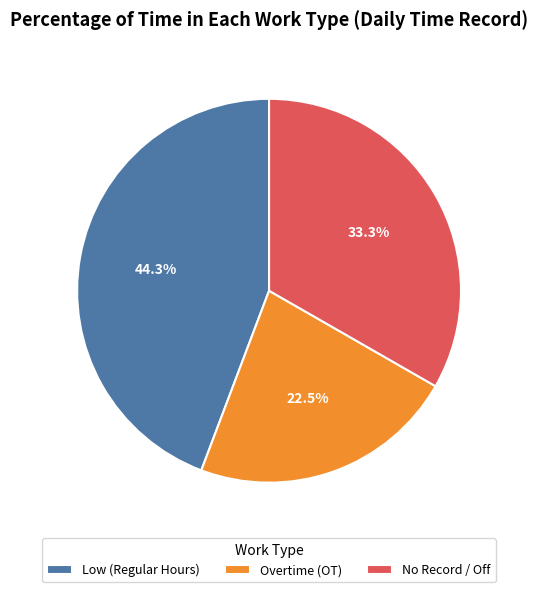

To the nearest percent, what is the difference between the largest and smallest slice percentages?

22%